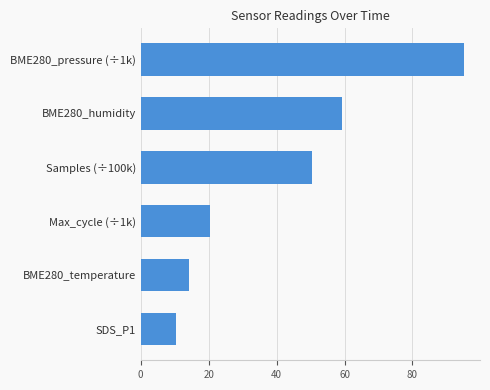

Does the chart contain stacked bars?

No